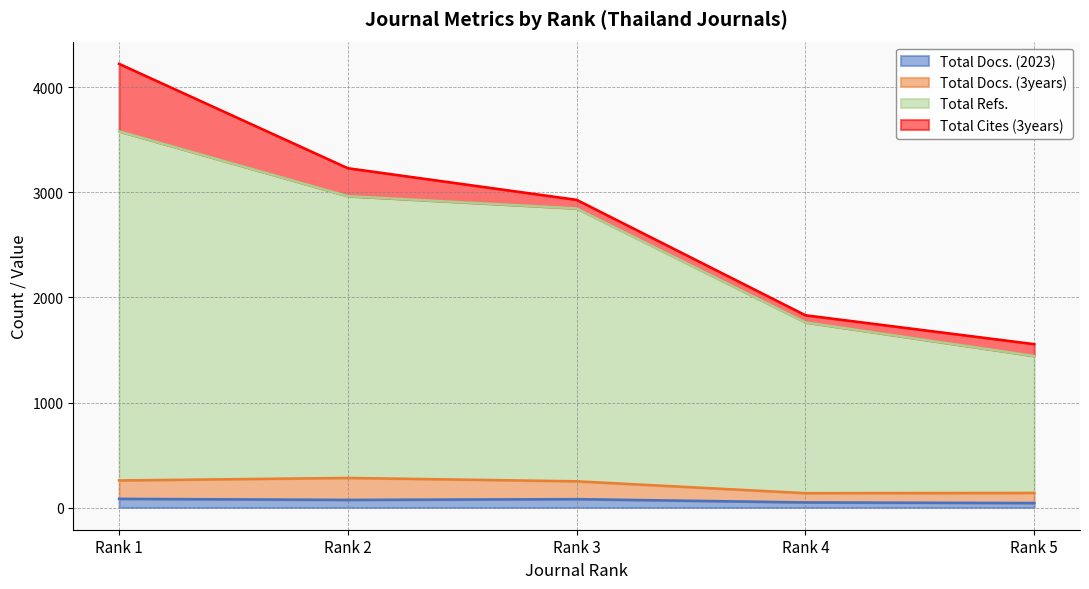

Which label corresponds to the smallest value in the chart?

Rank 5